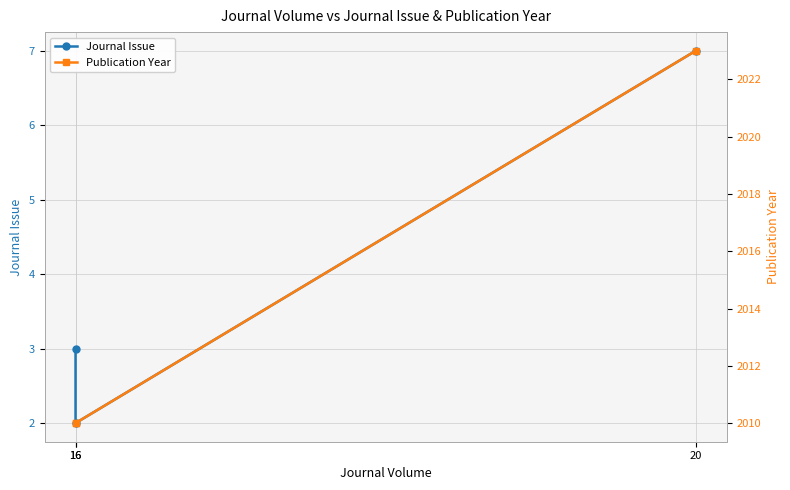

Which label corresponds to the smallest value in the chart?

16